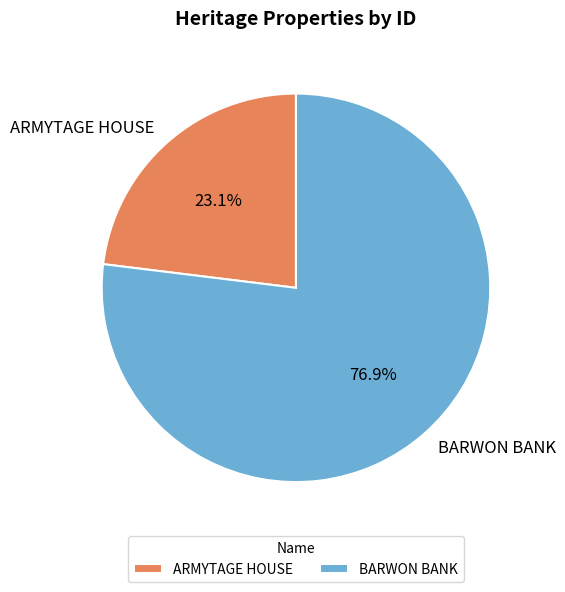

Does BARWON BANK represent more than half of the total?

Yes